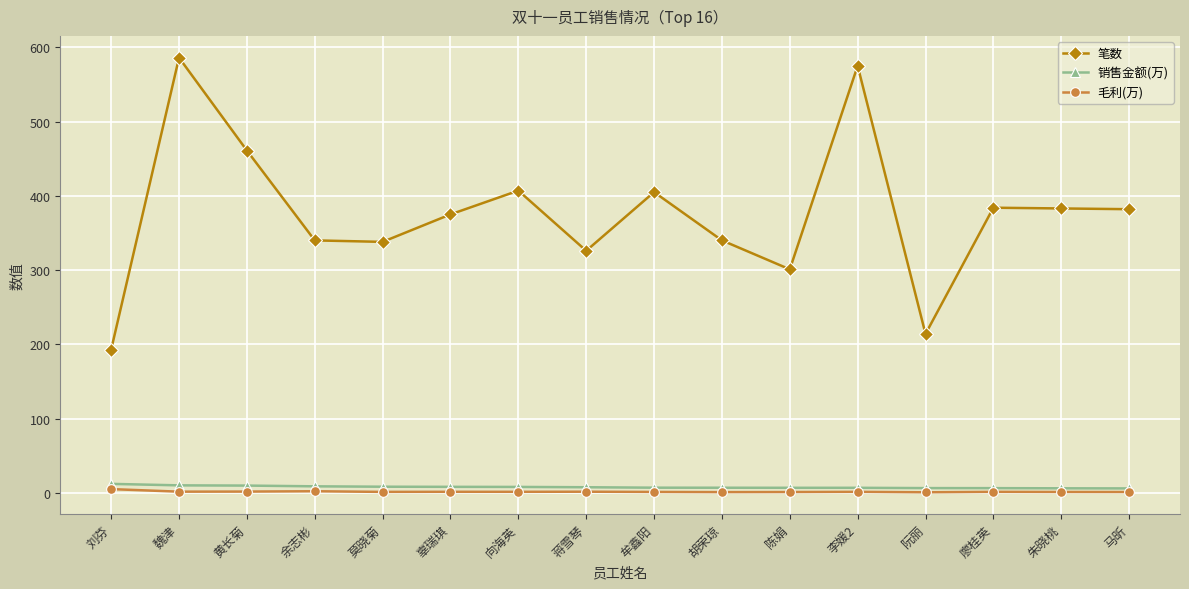

Rank the series by their maximum value, from lowest to highest.

毛利(万), 销售金额(万), 笔数